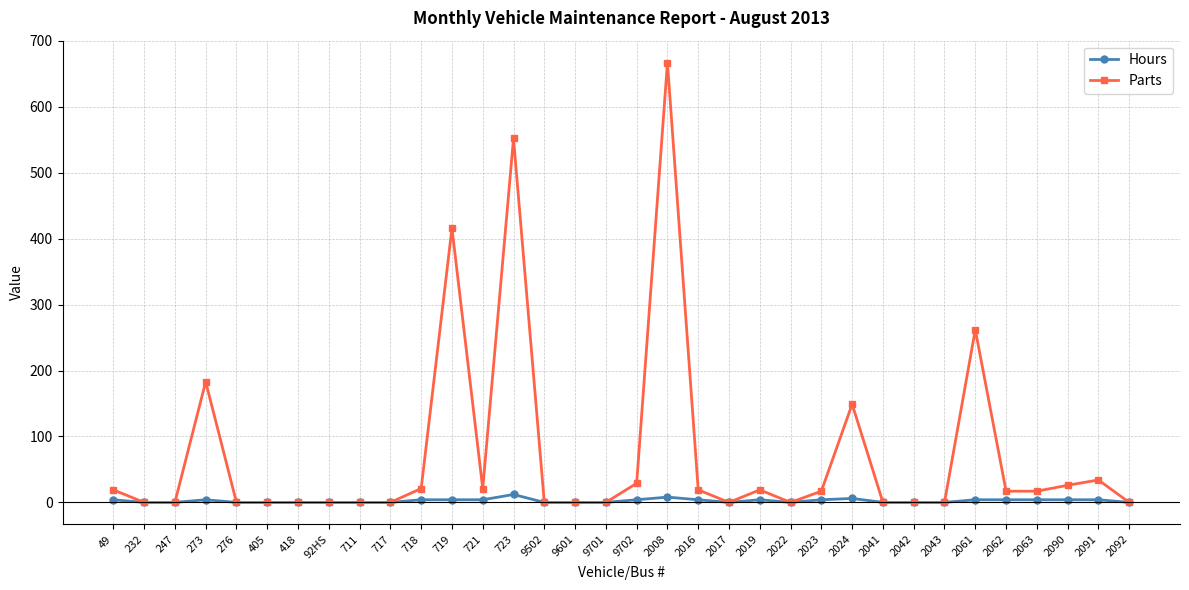

What is the difference between the maximum and minimum values in the Hours series?

12